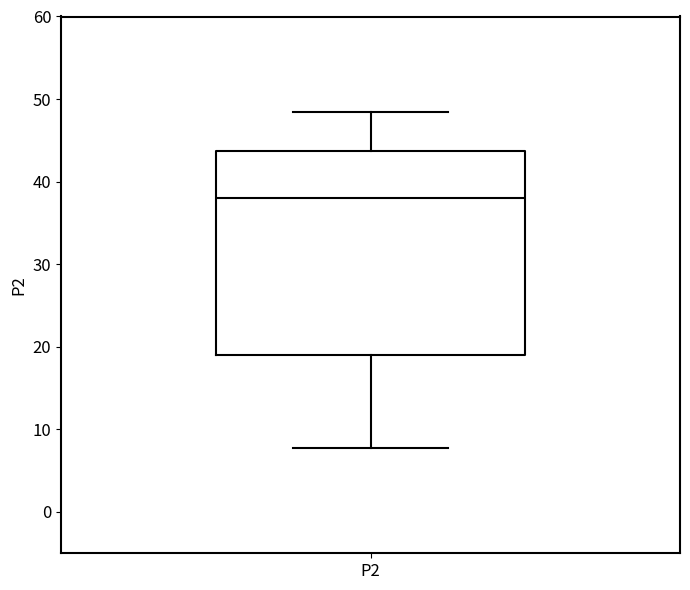

Read this box plot against the y-axis: the position of the median line, the range covered by the box, and the ends of both whiskers. The values are not printed on the chart, so give them approximately, as read against the axis.

median 38, box 19 to 44, whiskers 8 to 48